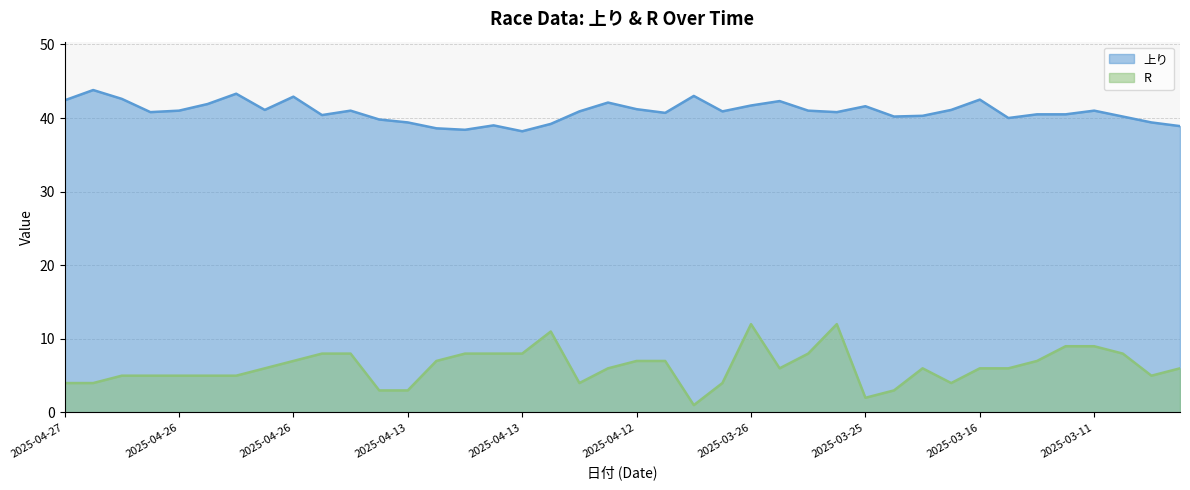

Does the chart have visible grid lines?

Yes